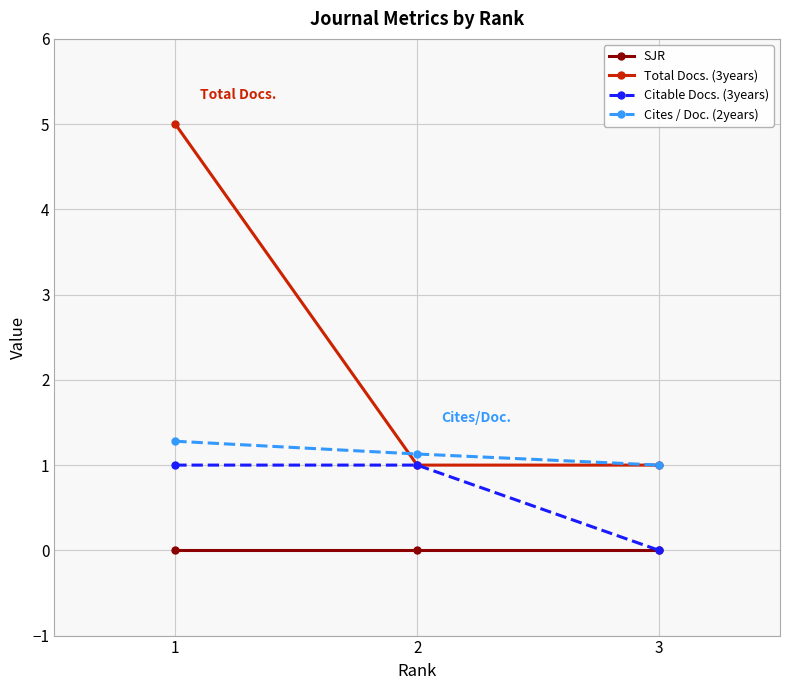

True or false: Cites / Doc. (2years) has a value of 1.1 at 2.

True